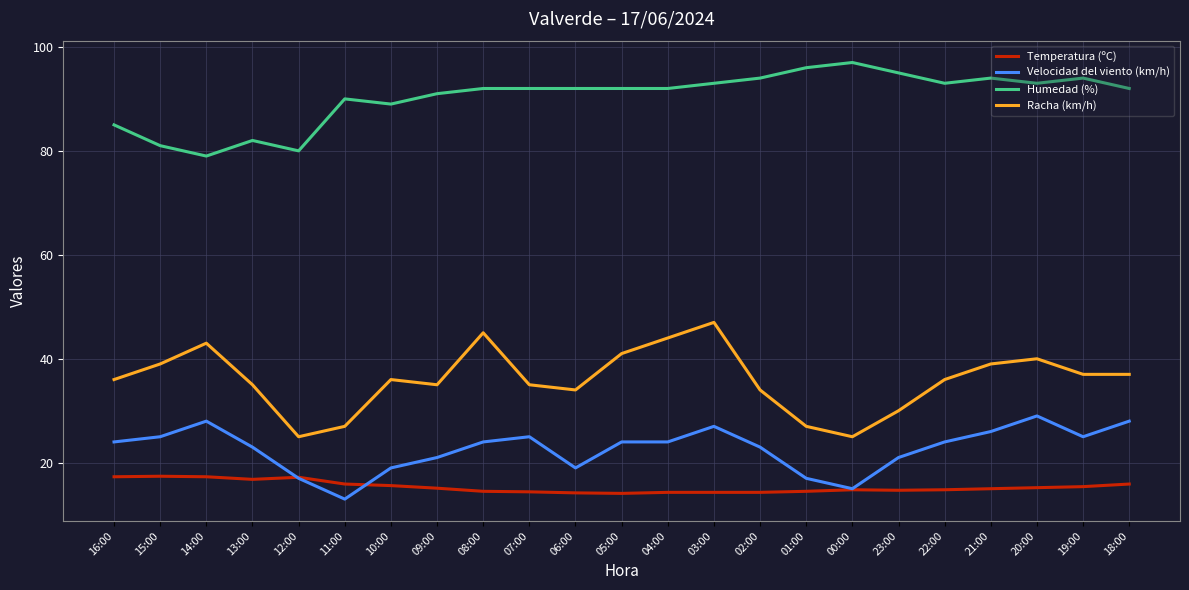

True or false: Humedad (%) and Temperatura (ºC) cross at least once.

False